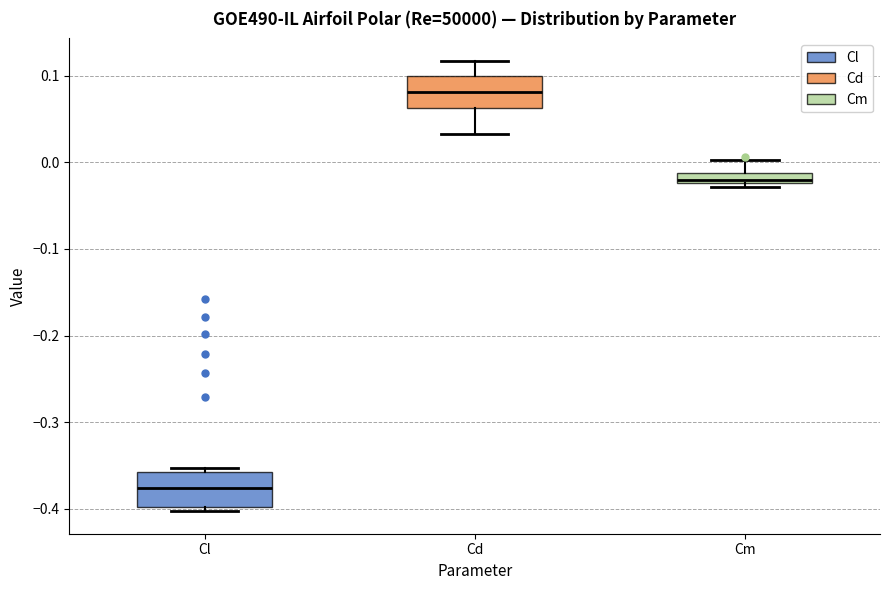

Which box's median line is the lowest?

Cl